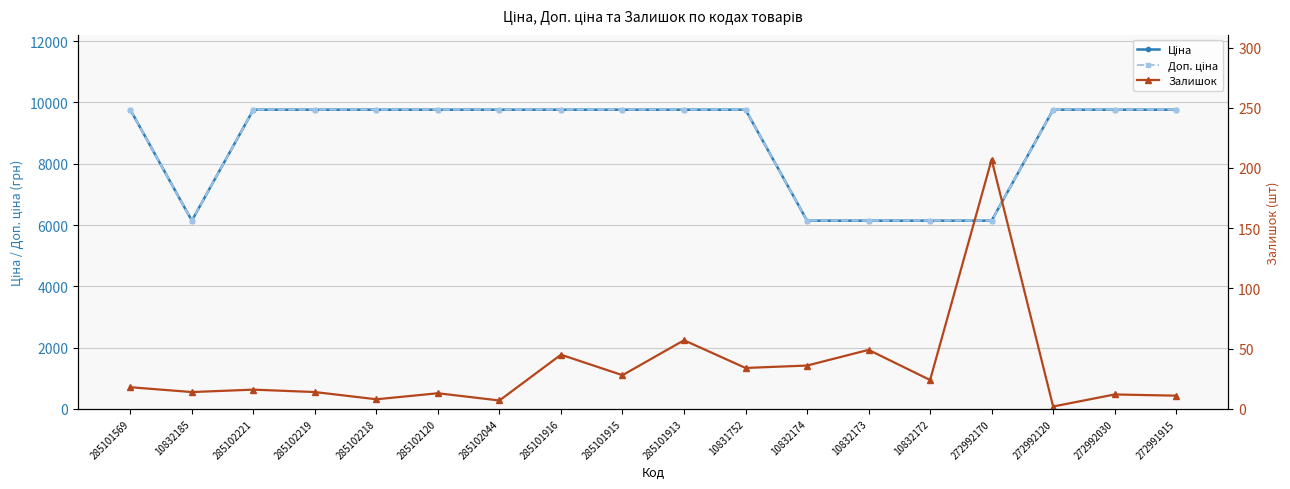

What is the difference between the maximum and minimum values in the Ціна series?

3621.2